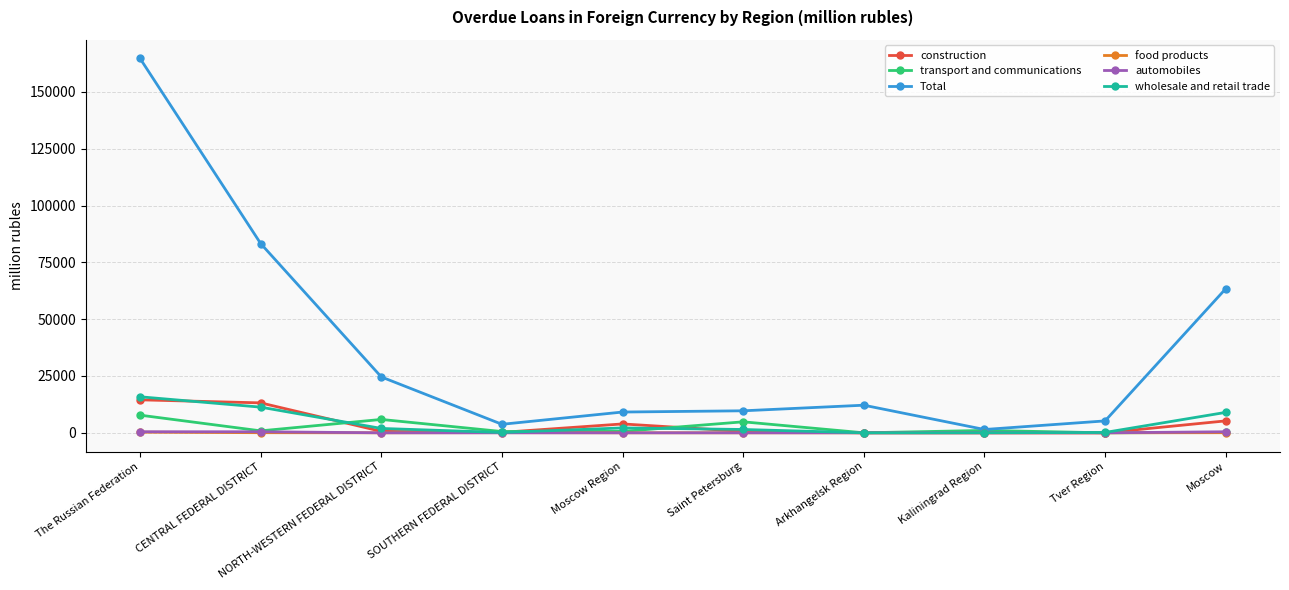

What is the sum of the food products values at Tver Region and CENTRAL FEDERAL DISTRICT?

47